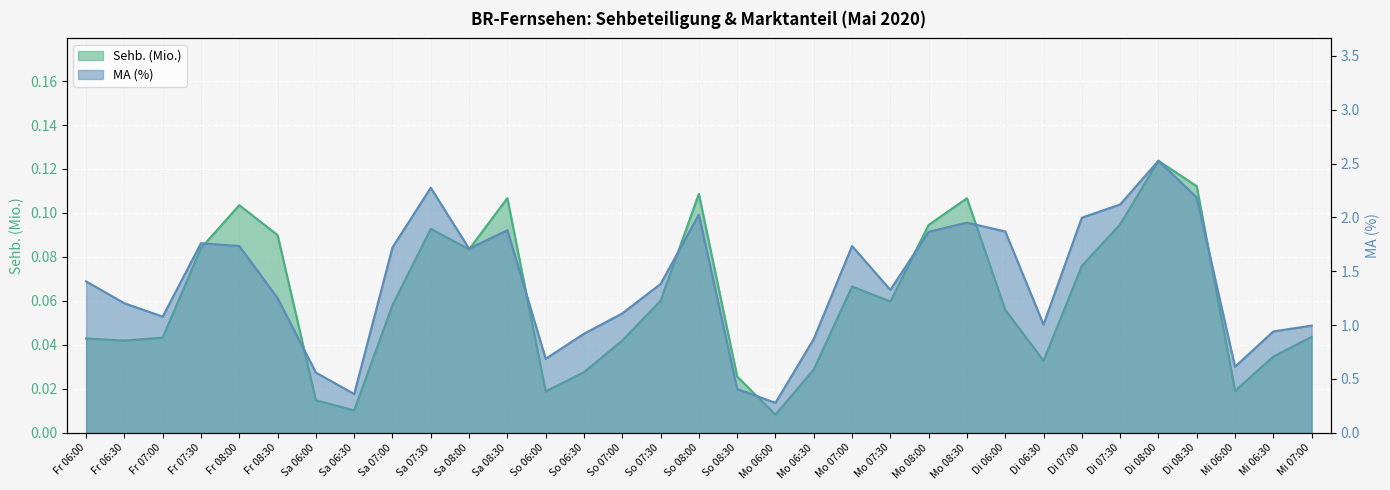

Rank the series by their average value, from highest to lowest.

MA (%), Sehb. (Mio.)